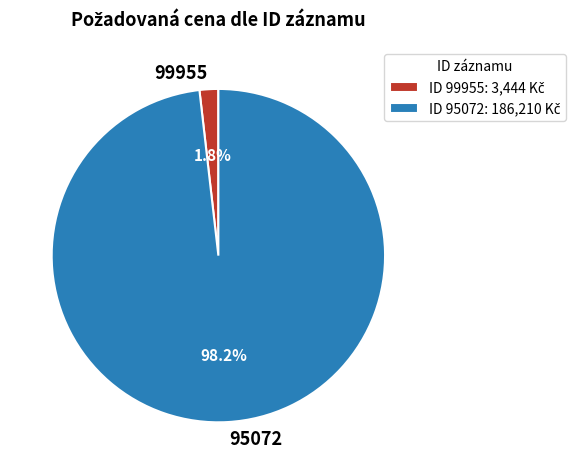

Which category accounts for the majority?

95072